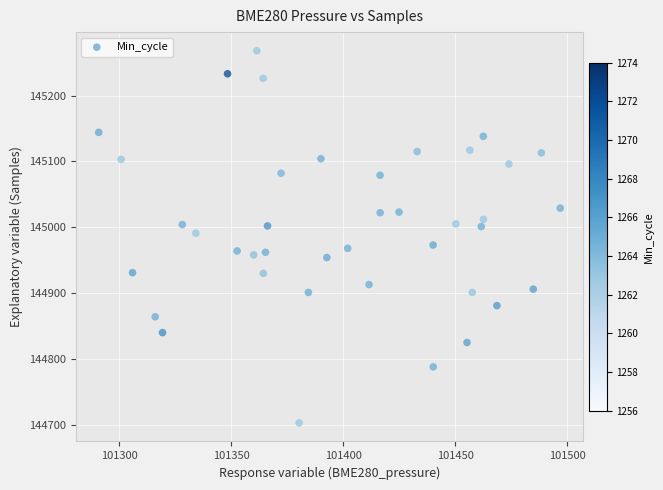

What is the range of Y values (max minus min)?

565